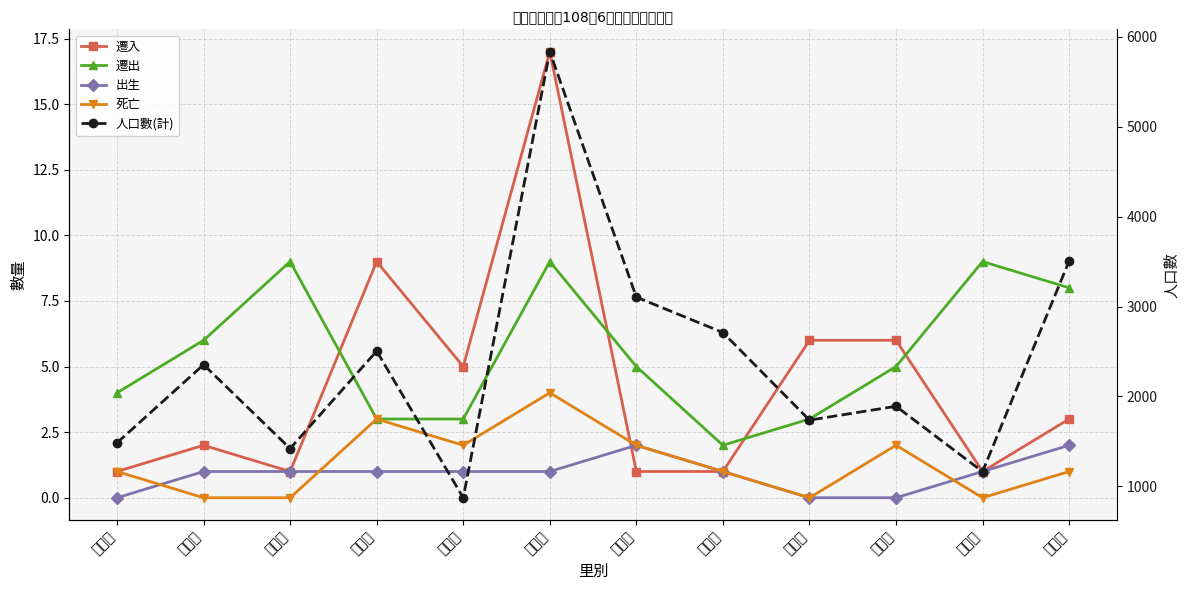

What position from the right is 和蓮里?

5